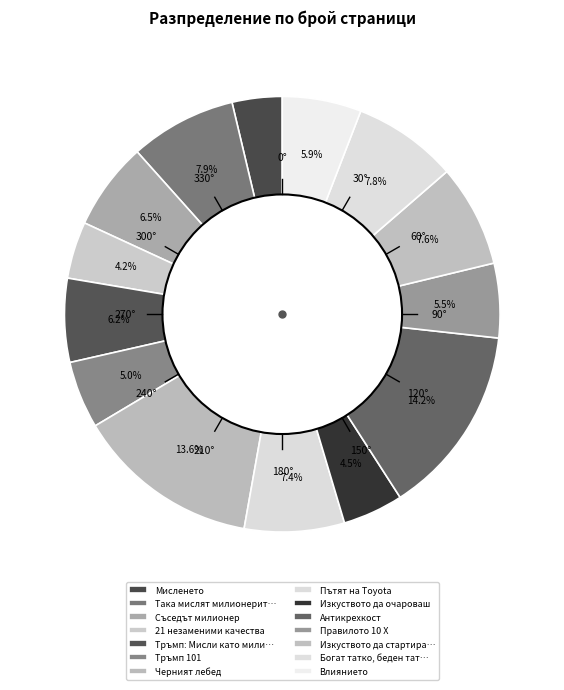

Count the number of slices in the pie.

14